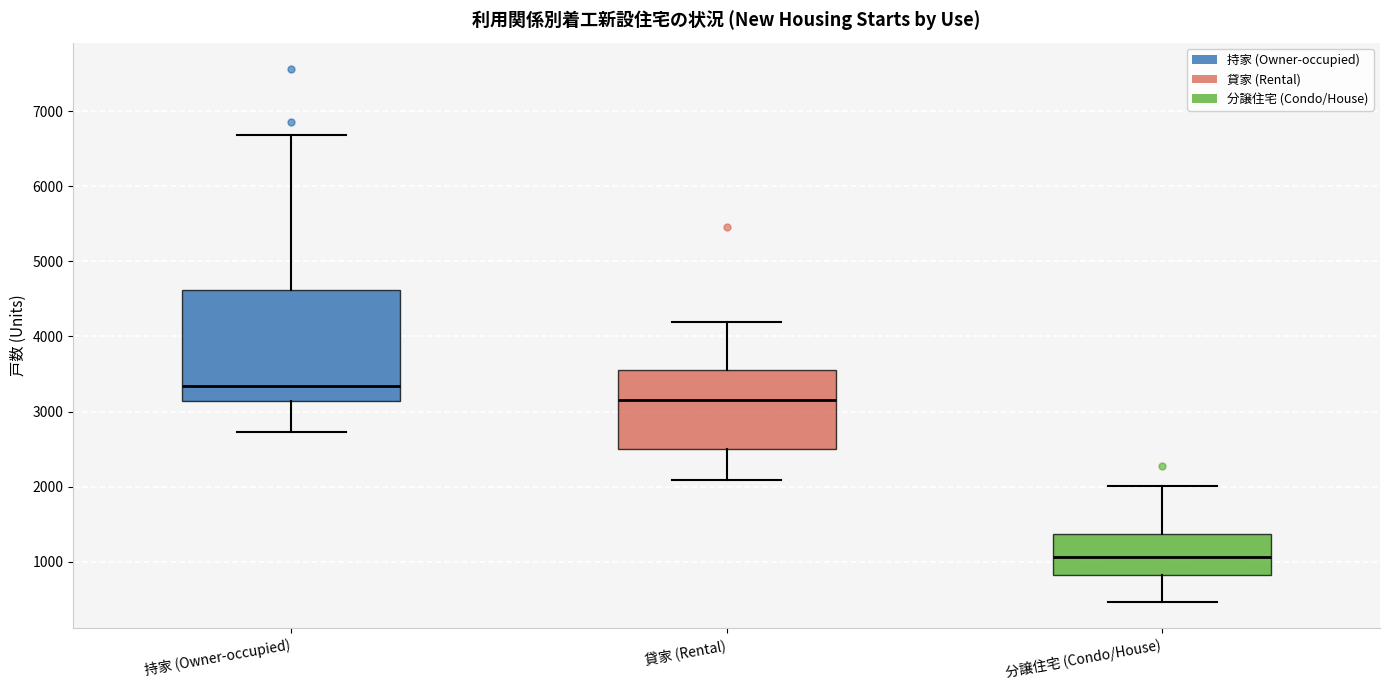

Which box is the tallest, from its lower edge to its upper edge?

持家 (Owner-occupied)